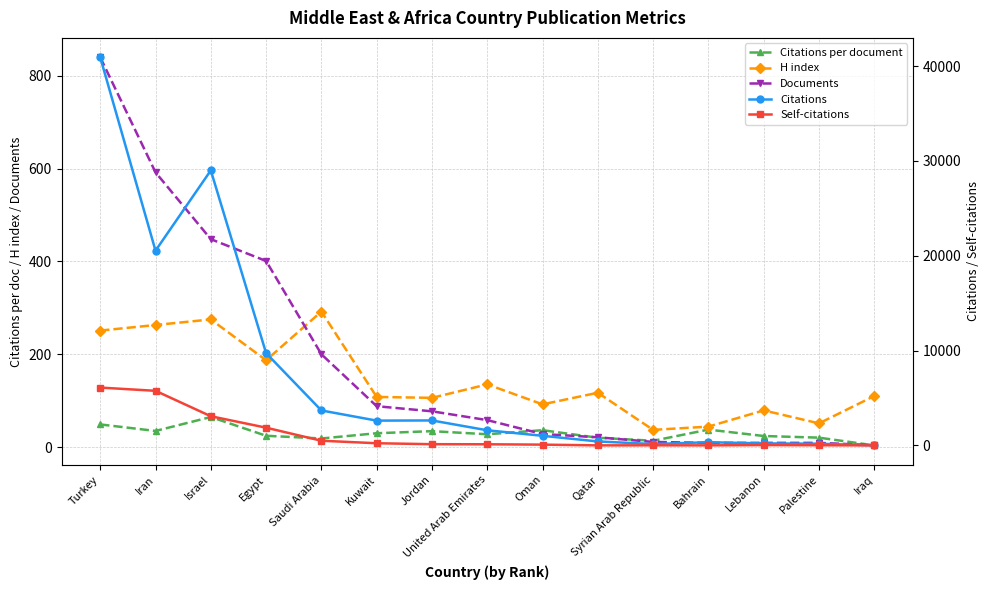

At which label does Citations first exceed 1598?

Turkey